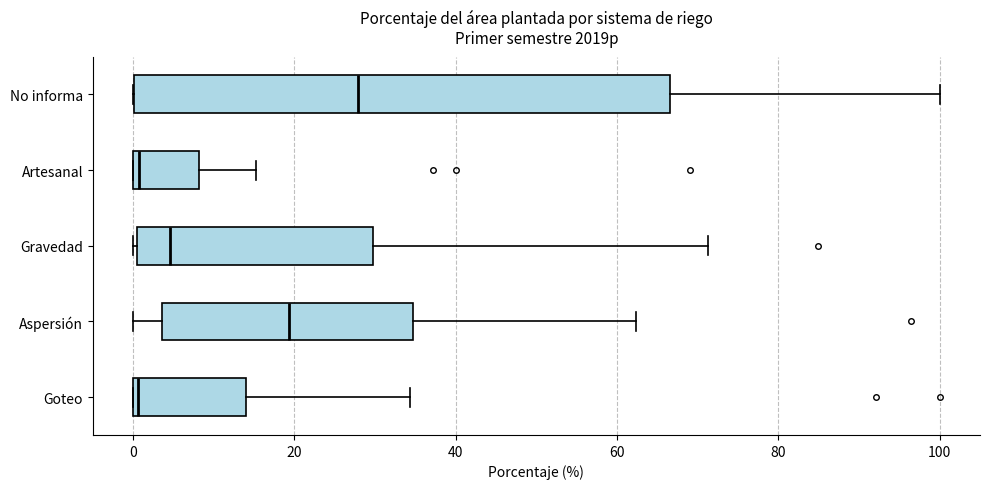

Where is the left edge of the box for Gravedad on the x-axis? The values are not printed on the chart, so give them approximately, as read against the axis.

0